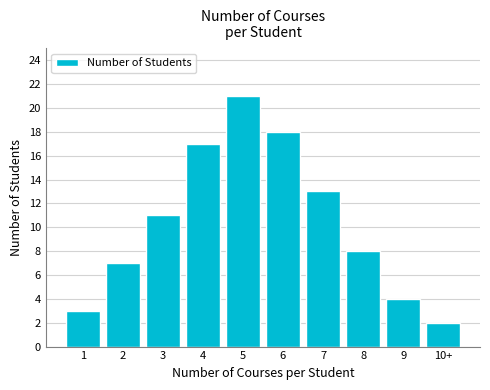

Reading left to right, extract all data points from this chart.

1=3	2=7	3=11	4=17	5=21	6=18	7=13	8=8	9=4	10+=2